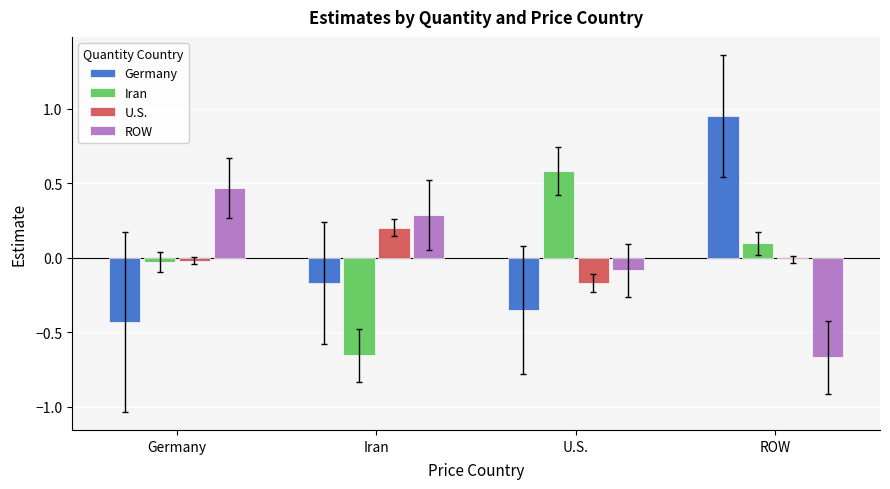

What is the difference between the maximum and minimum values in the U.S. series?

0.4